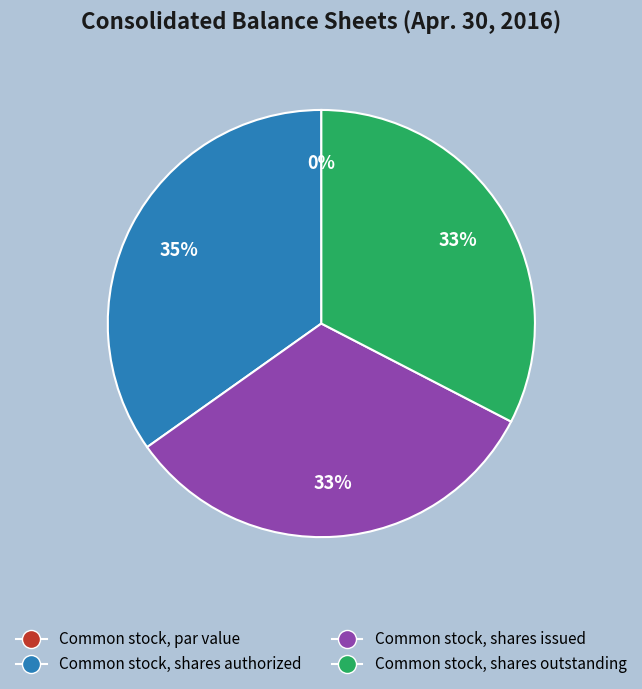

Between Common stock, par value and Common stock, shares authorized, which is larger?

Common stock, shares authorized